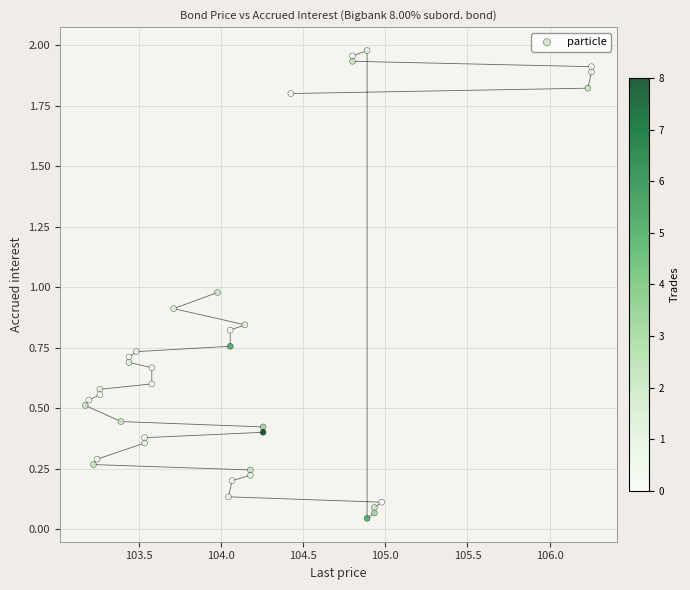

What is the range of X values (max minus min)?

3.1